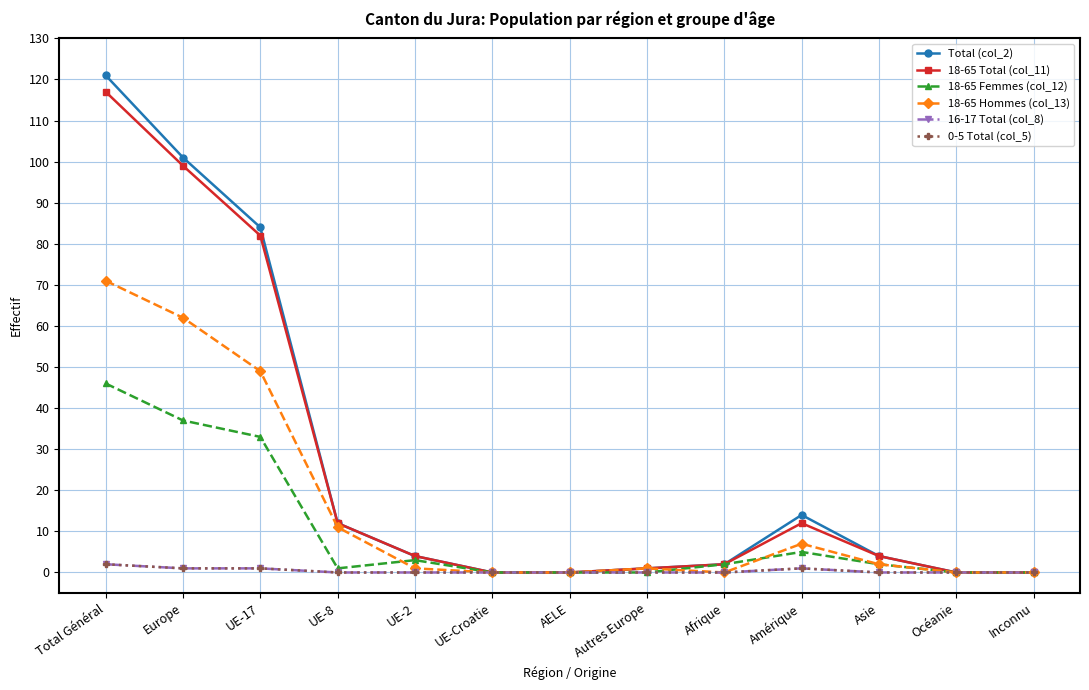

True or false: 0-5 Total (col_5) has more than 2 points higher than both neighbors.

False